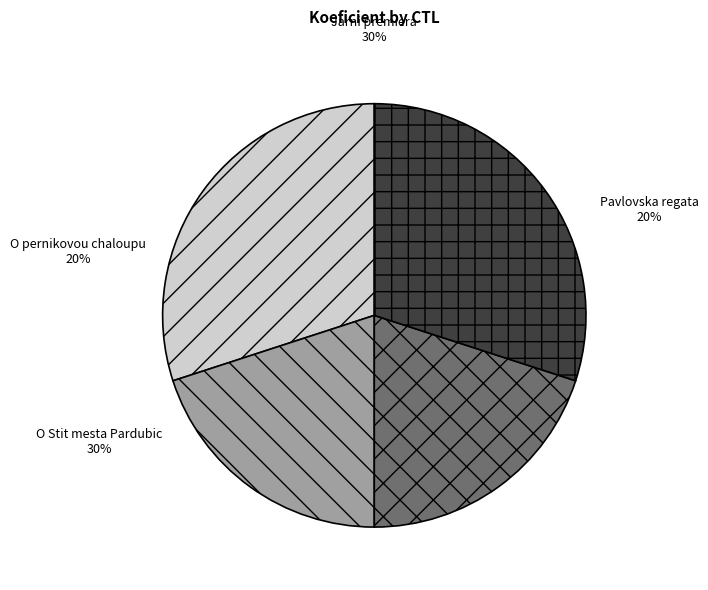

To the nearest percent, what is the average slice percentage?

25%